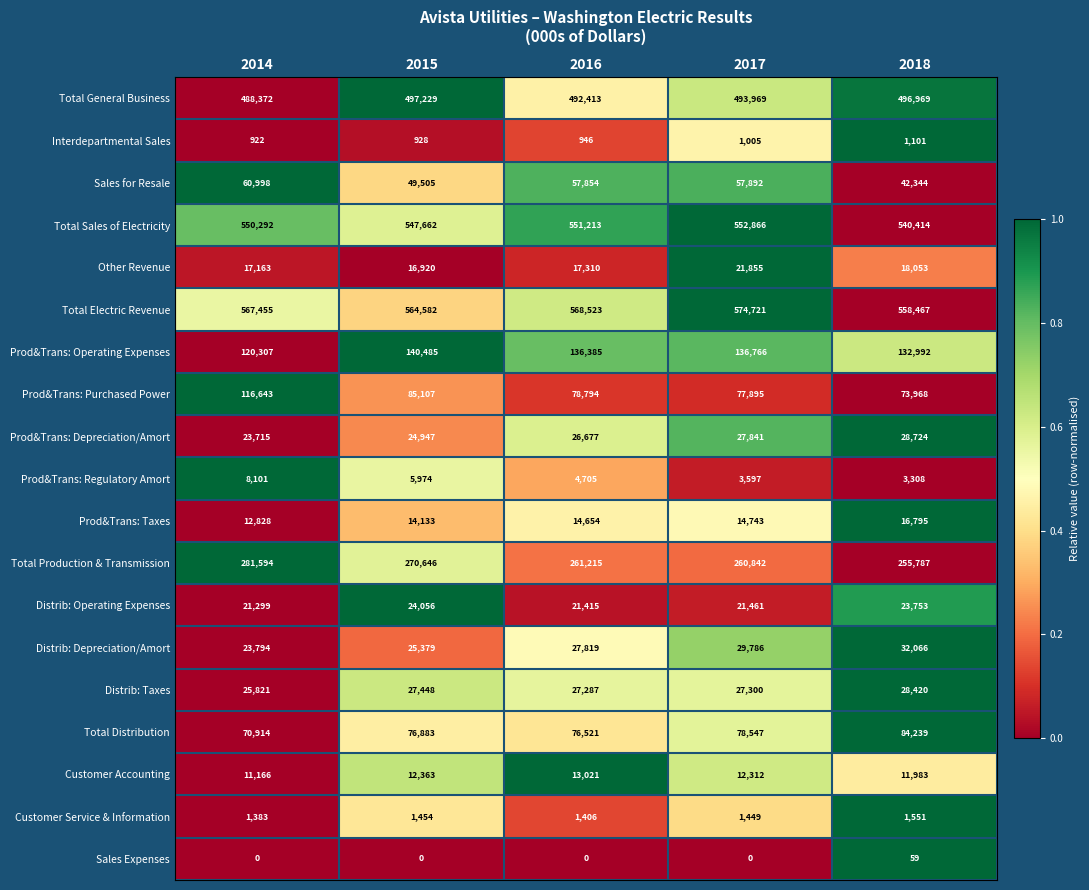

Rank the categories by Prod&Trans: Taxes value from highest to lowest.

2018, 2017, 2016, 2015, 2014